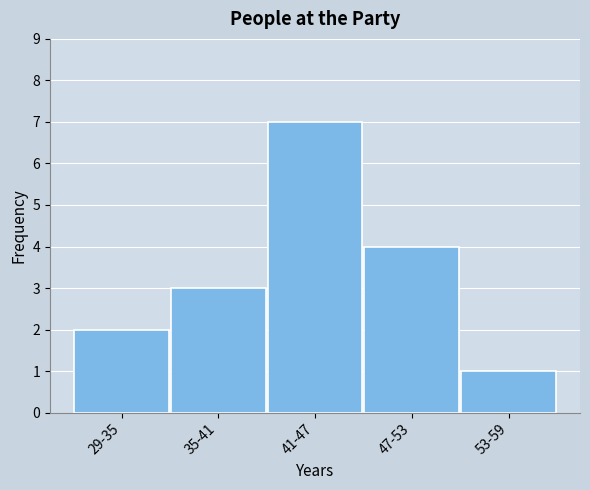

Reading right to left, what are all the values shown in this chart?

1	4	7	3	2